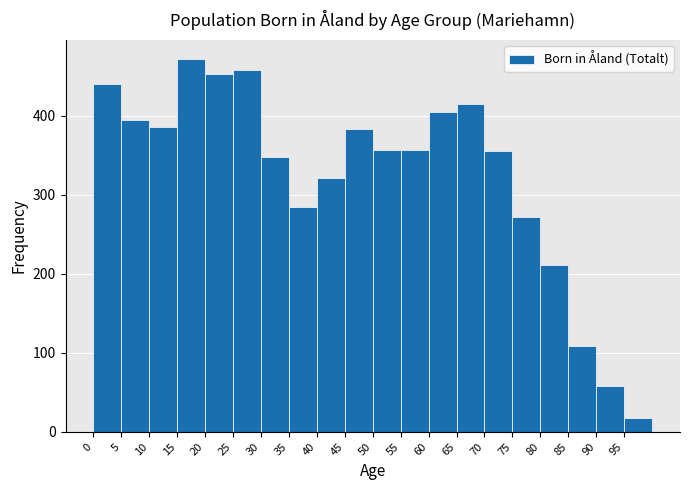

How tall is the bar that spans 15 to 20 on the x-axis? The values are not printed on the chart, so give them approximately, as read against the axis.

470